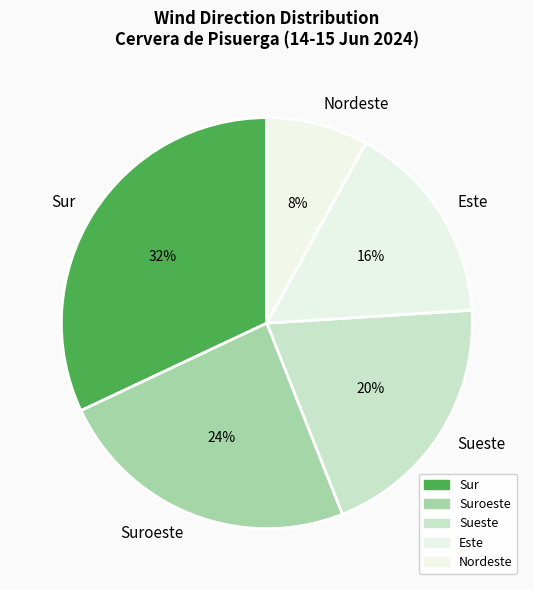

What percentage is the Suroeste slice, to the nearest percent?

24%